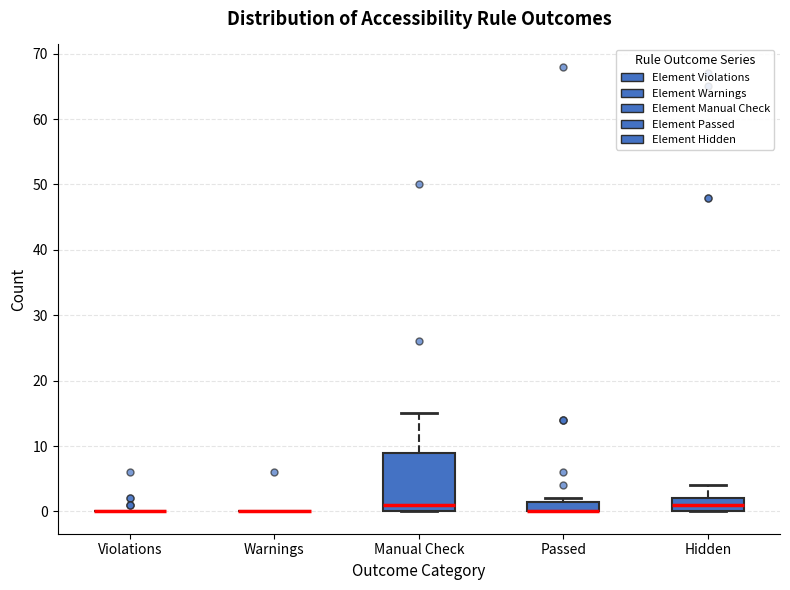

Reading left to right, transcribe this box plot: for each box, give where its median line is, the range the box spans, and where its two whiskers end, as read against the y-axis. The values are not printed on the chart, so give them approximately, as read against the axis.

Violations: box collapsed to a line at 0, whiskers 0 to 0
Warnings: box collapsed to a line at 0, whiskers 0 to 0
Manual Check: median 1, box 0 to 9, whiskers 0 to 15
Passed: median 0 (drawn on the box's lower edge), box 0 to 2, whiskers 0 to 2 (just above the box's upper edge)
Hidden: median 1, box 0 to 2, whiskers 0 to 4